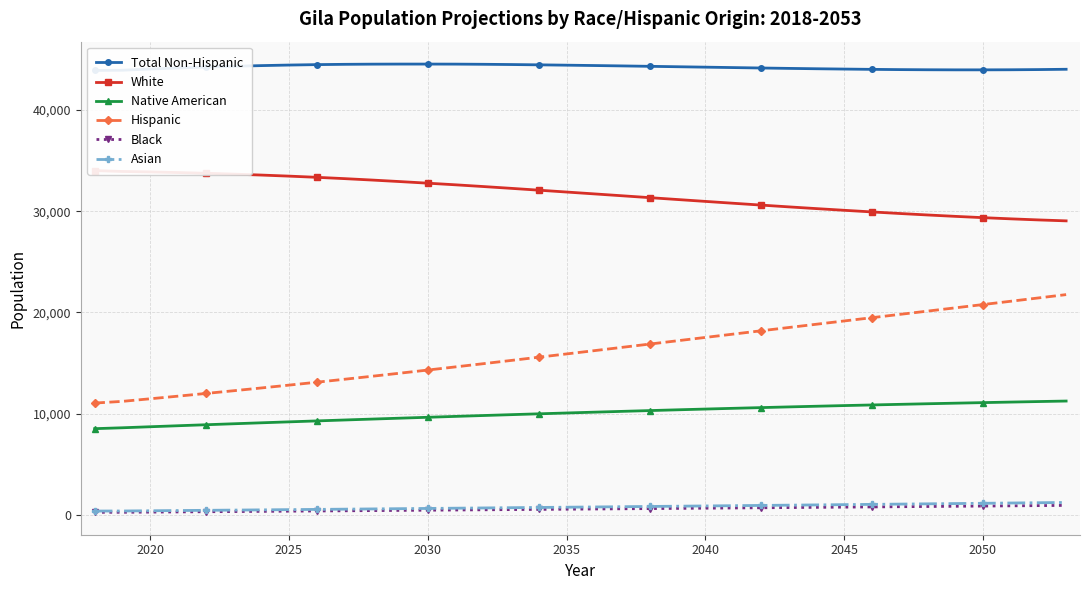

Is it true that Hispanic equals 20776.7 at 2050?

True